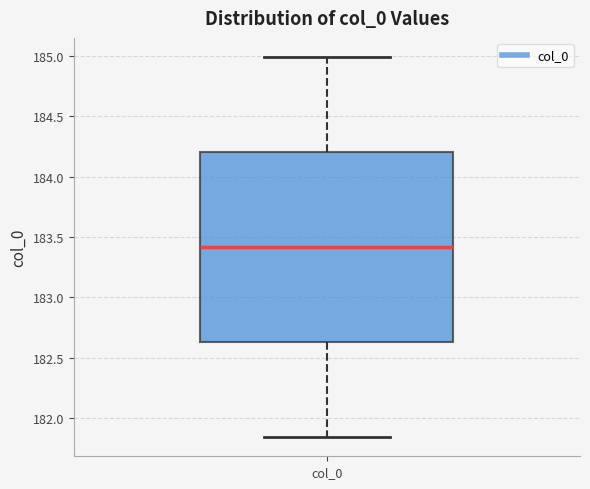

Where does the upper whisker of the box for col_0 end on the y-axis? The values are not printed on the chart, so give them approximately, as read against the axis.

185.00